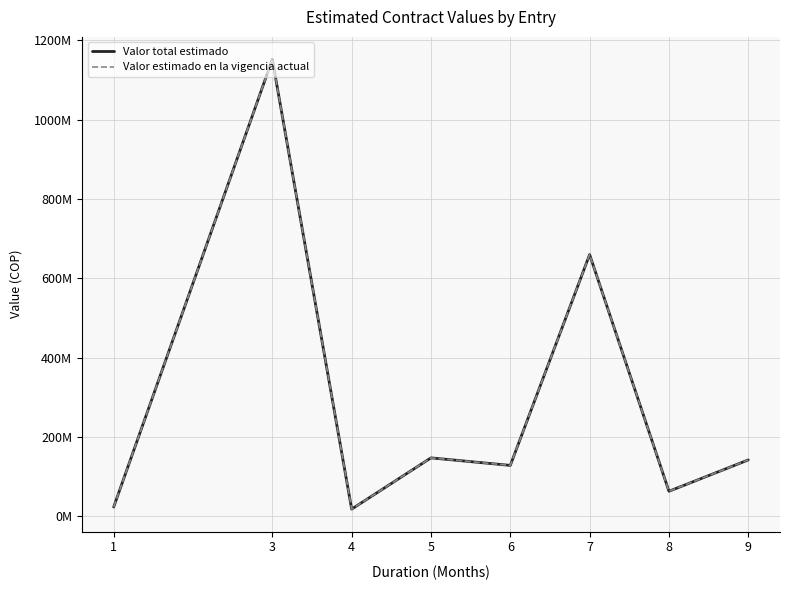

Rank the series by their maximum value, from highest to lowest.

Valor total estimado, Valor estimado en la vigencia actual